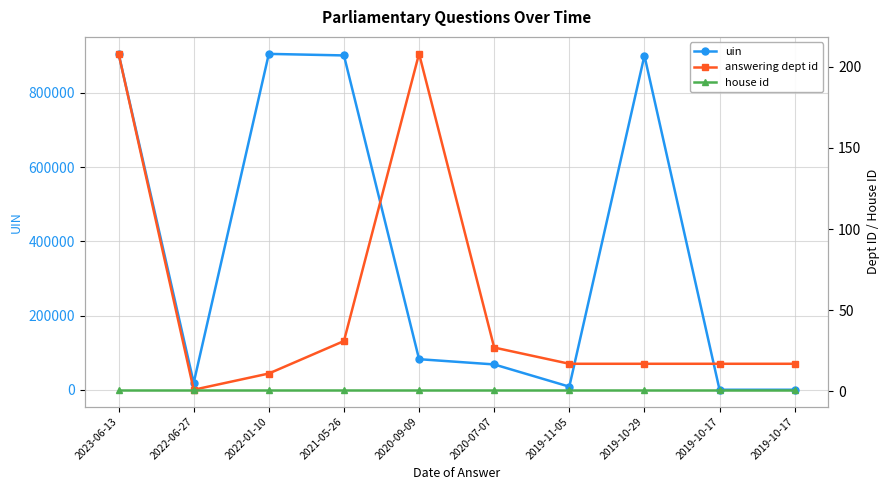

Which series has the largest total across all categories?

uin